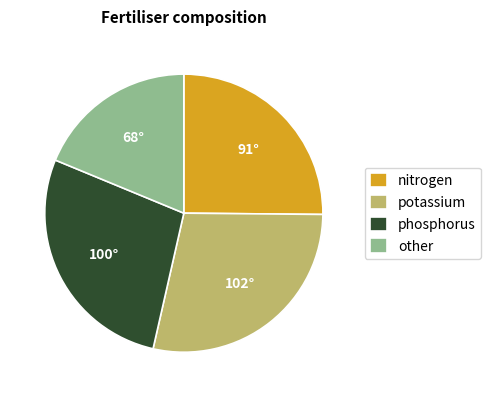

Which category has the biggest portion of the pie?

potassium